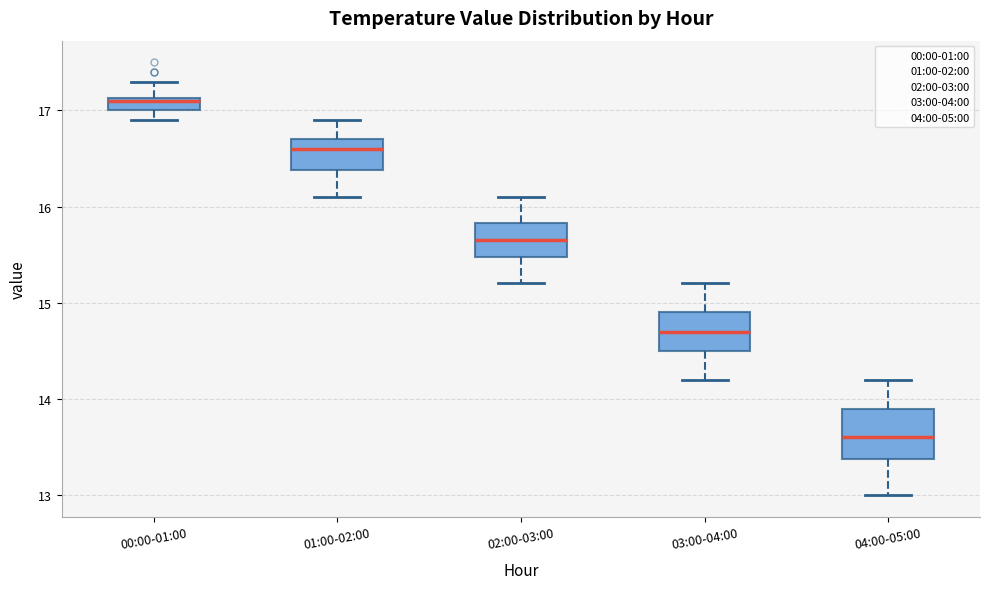

Which box's median line is the highest?

00:00-01:00